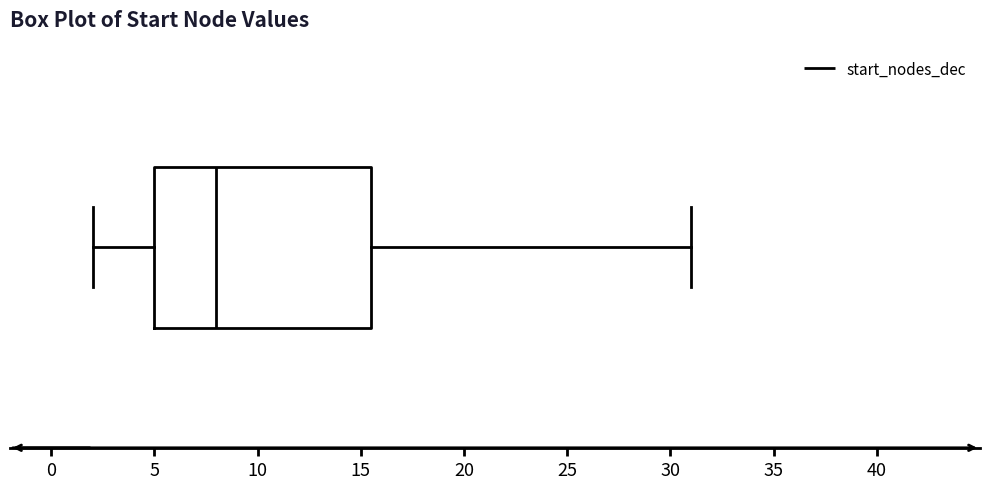

Read this box plot against the x-axis: the position of the median line, the range covered by the box, and the ends of both whiskers. The values are not printed on the chart, so give them approximately, as read against the axis.

median 8.0, box 5.0 to 15.5, whiskers 2.0 to 31.0